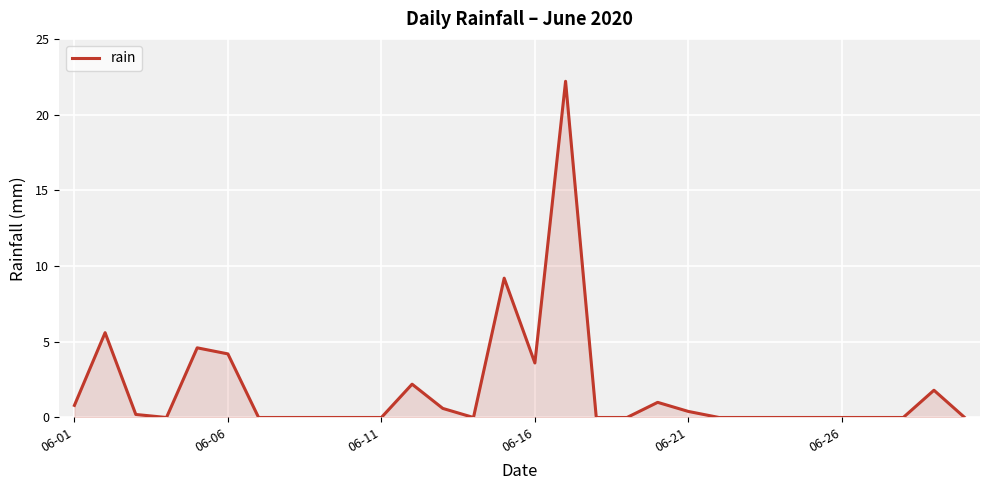

Reading left to right, extract all data points from this chart.

0.8	5.6	0.2	0.0	4.6	4.2	0.0	0.0	0.0	0.0	0.0	2.2	0.6	0.0	9.2	3.6	22.2	0.0	0.0	1.0	0.4	0.0	0.0	0.0	0.0	0.0	0.0	0.0	1.8	0.0